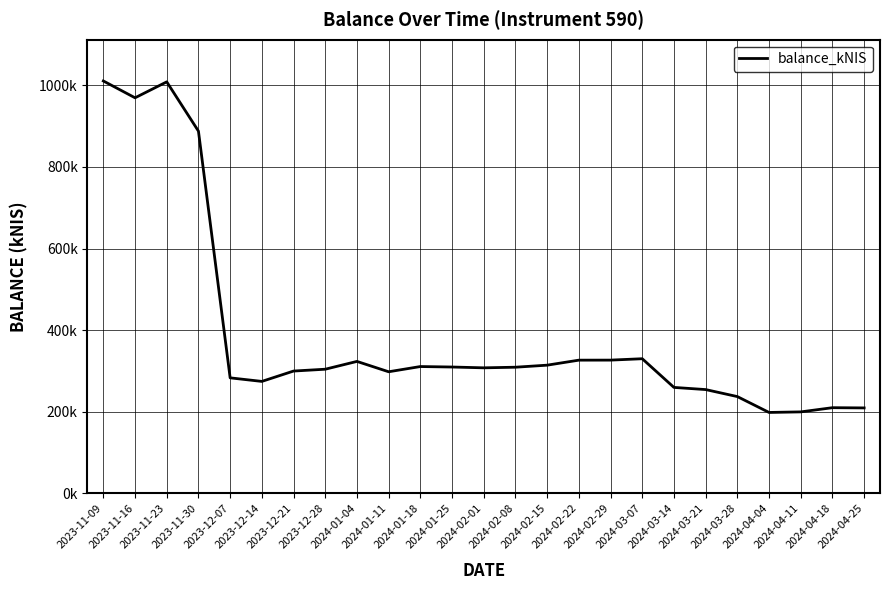

Rank the categories by value from lowest to highest.

2024-04-04, 2024-04-11, 2024-04-25, 2024-04-18, 2024-03-28, 2024-03-21, 2024-03-14, 2023-12-14, 2023-12-07, 2024-01-11, 2023-12-21, 2023-12-28, 2024-02-01, 2024-02-08, 2024-01-25, 2024-01-18, 2024-02-15, 2024-01-04, 2024-02-22, 2024-02-29, 2024-03-07, 2023-11-30, 2023-11-16, 2023-11-23, 2023-11-09